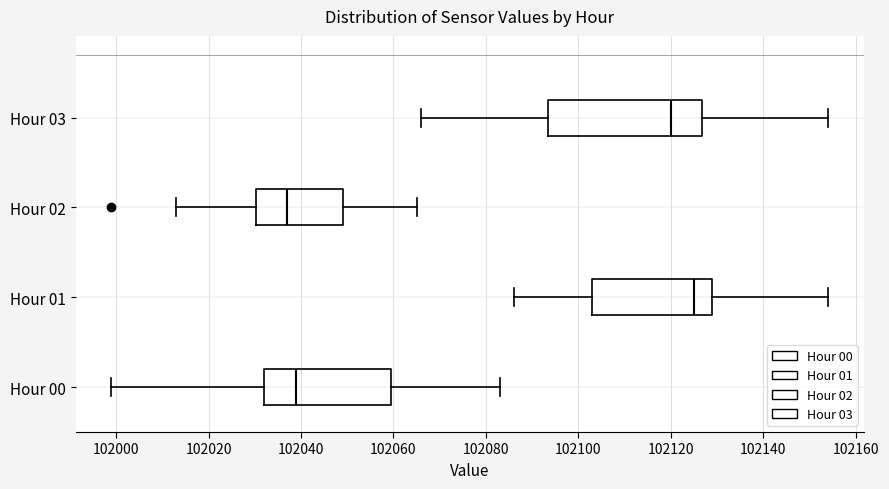

Reading bottom to top, read every box against the x-axis: the position of its median line, the range the box covers, and the ends of its whiskers. The values are not printed on the chart, so give them approximately, as read against the axis.

Hour 00: median 102040, box 102032 to 102060, whiskers 102000 to 102084
Hour 01: median 102126, box 102104 to 102130, whiskers 102086 to 102154
Hour 02: median 102038, box 102030 to 102050, whiskers 102014 to 102066
Hour 03: median 102120, box 102094 to 102126, whiskers 102066 to 102154